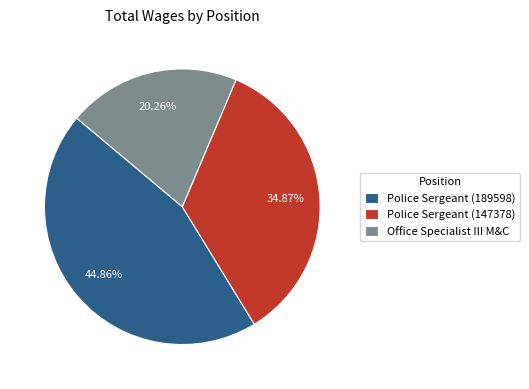

Which category has the smallest portion of the pie?

Office Specialist III M&C